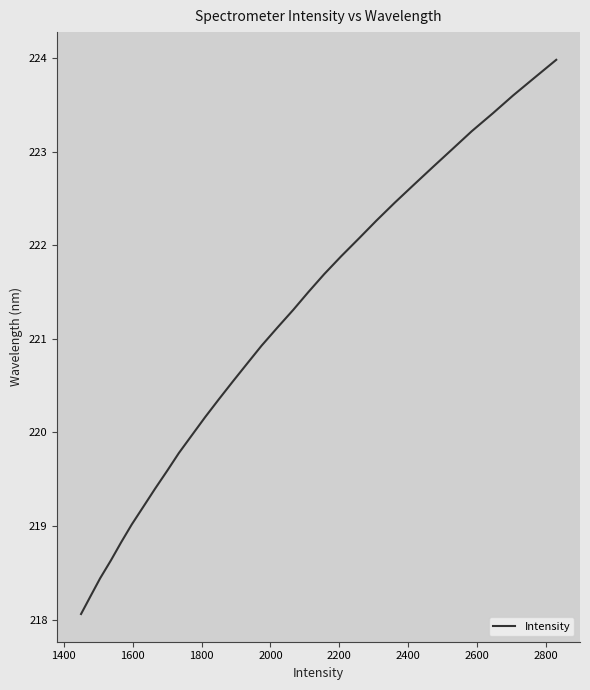

What is the greatest value displayed?

224.0